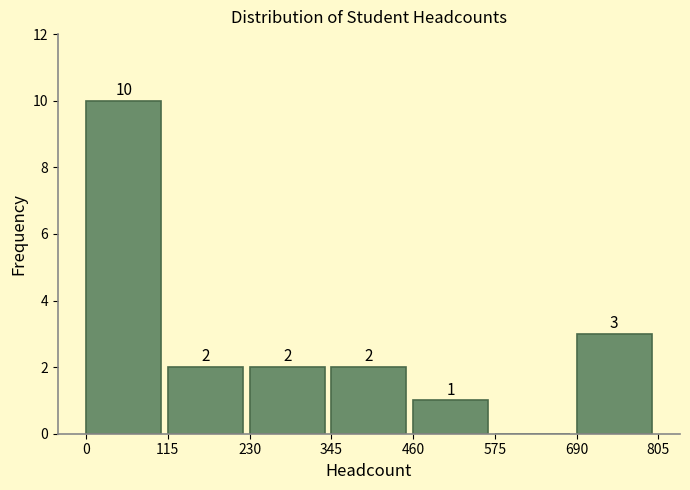

Over which range of the x-axis is the bar tallest?

0 to 115